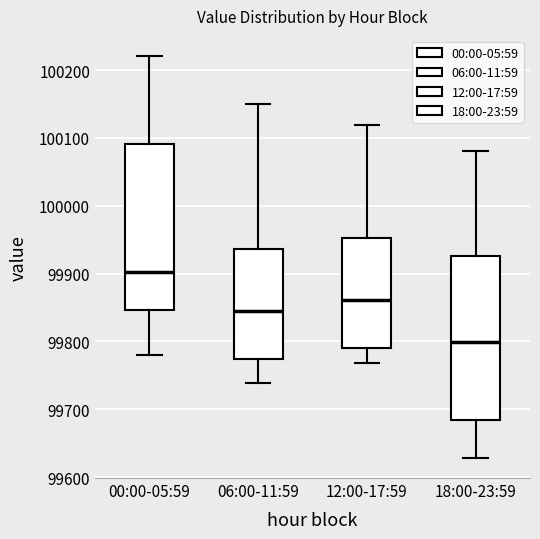

Reading left to right, transcribe this box plot: for each box, give where its median line is, the range the box spans, and where its two whiskers end, as read against the y-axis. The values are not printed on the chart, so give them approximately, as read against the axis.

00:00-05:59: median 99900, box 99850 to 100090, whiskers 99780 to 100220
06:00-11:59: median 99850, box 99770 to 99940, whiskers 99740 to 100150
12:00-17:59: median 99860, box 99790 to 99950, whiskers 99770 to 100120
18:00-23:59: median 99800, box 99680 to 99930, whiskers 99630 to 100080